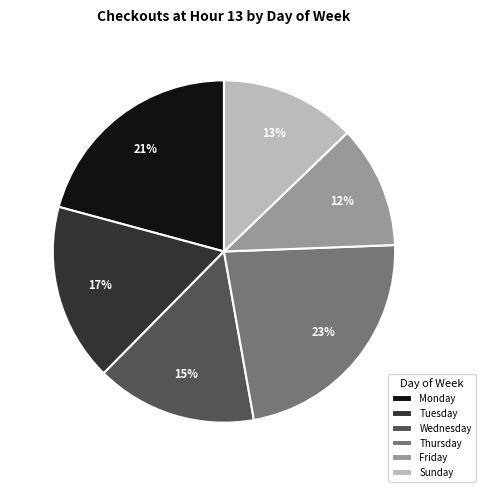

What is the ratio of the value at Sunday to the value at Friday?

1.1